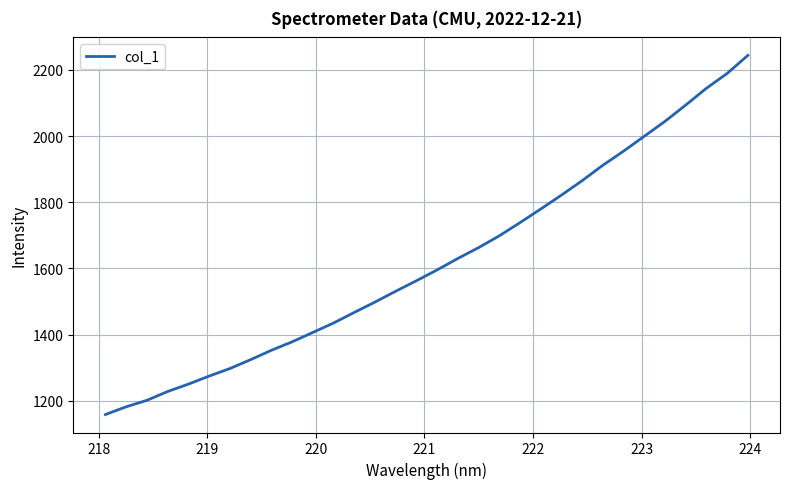

What is the greatest value displayed?

2243.8